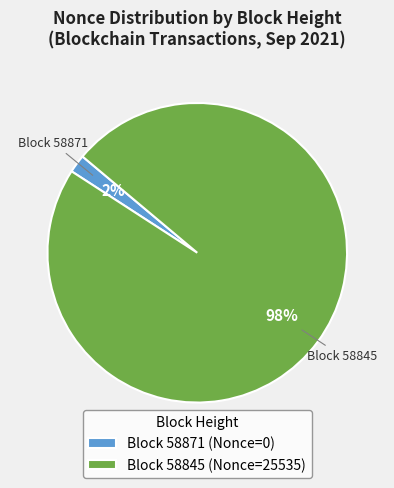

Which category has the smallest portion of the pie?

Block 58871 (Nonce=0)